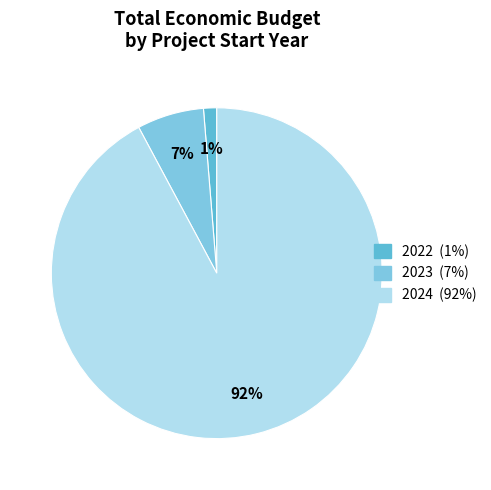

What is the largest slice in the pie chart?

2024